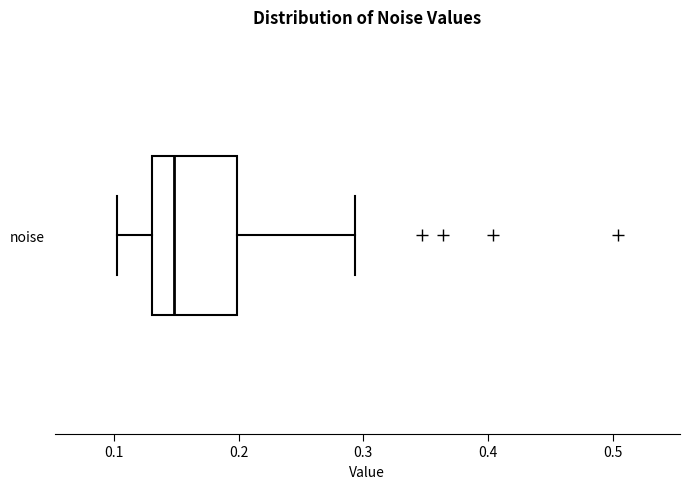

Transcribe this box plot: give where the median line is, the range the box spans, and where the two whiskers end, as read against the x-axis. The values are not printed on the chart, so give them approximately, as read against the axis.

median 0.15, box 0.13 to 0.20, whiskers 0.10 to 0.29